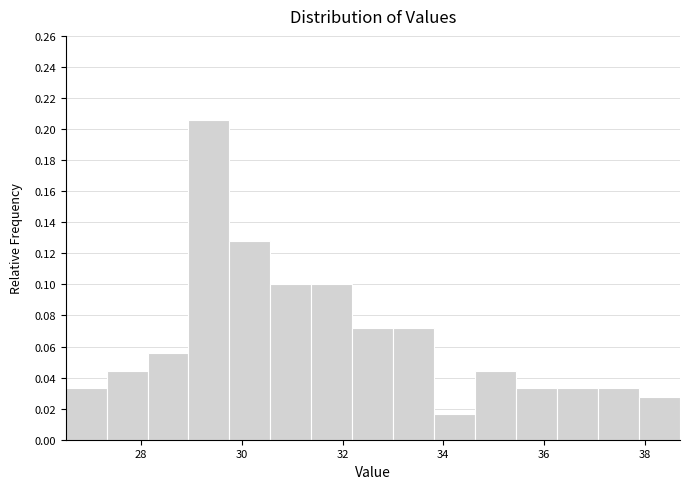

Reading left to right, transcribe this chart: for each bar, give the range it covers on the x-axis and its height. Neither the bar edges nor the heights are printed on the chart, so give them approximately, as read against the axes.

26.6 to 27.4: 0.034
27.4 to 28.2: 0.044
28.2 to 29.0: 0.056
29.0 to 29.8: 0.206
29.8 to 30.6: 0.128
30.6 to 31.4: 0.100
31.4 to 32.2: 0.100
32.2 to 33.0: 0.072
33.0 to 33.8: 0.072
33.8 to 34.6: 0.016
34.6 to 35.4: 0.044
35.4 to 36.2: 0.034
36.2 to 37.0: 0.034
37.0 to 37.8: 0.034
37.8 to 38.8: 0.028